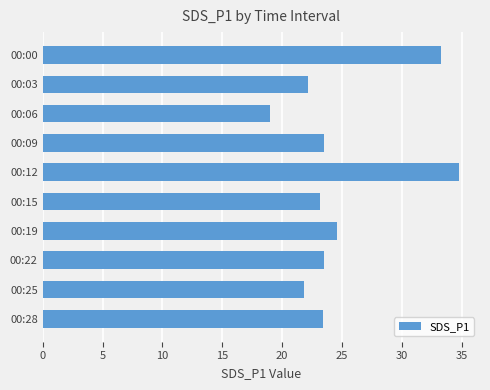

True or false: the data shows 32.1 at 00:06.

False